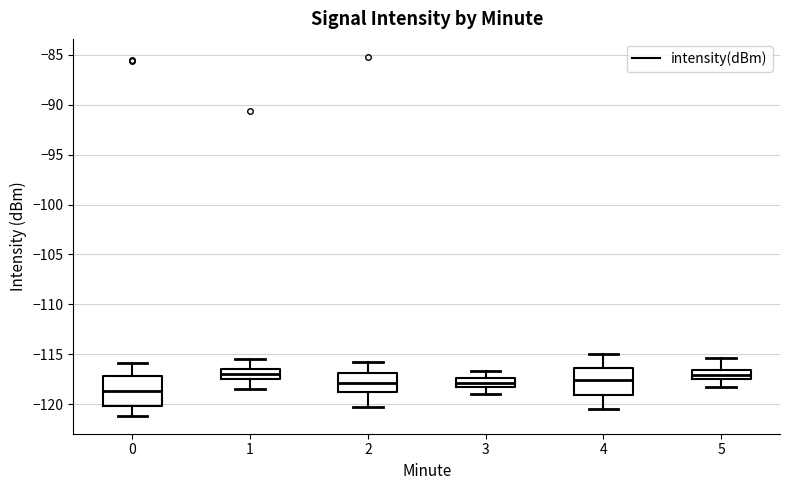

Where does the upper whisker of the box at x = 3 end on the y-axis? The values are not printed on the chart, so give them approximately, as read against the axis.

-116.5